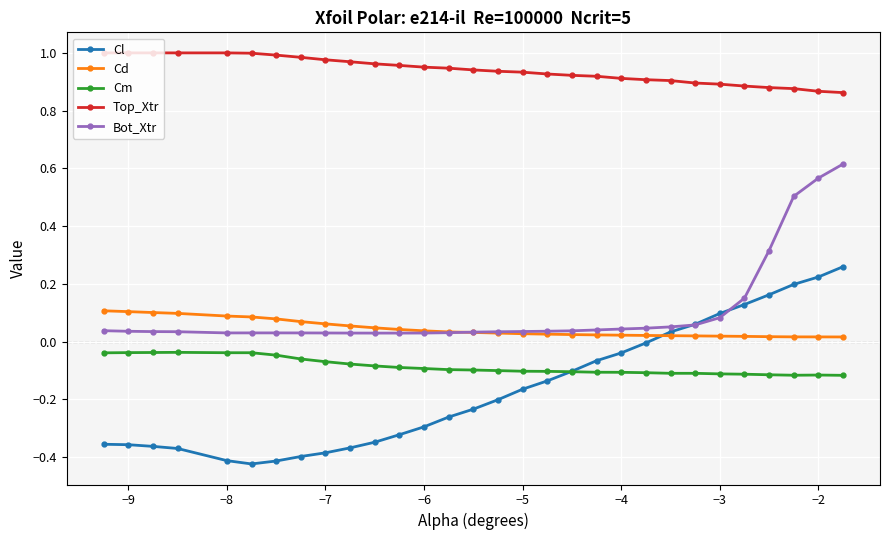

How many lines are shown in the chart?

5